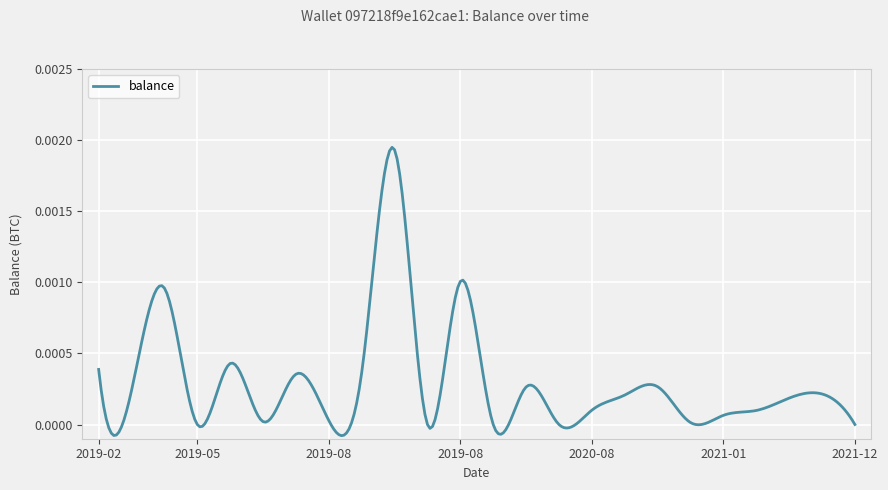

List the labels in order of value, smallest first.

0, 9, 11, 13, 20, 5, 18, 16, 4, 3, 8, 2, 7, 1, 22, 10, 6, 17, 15, 23, 19, 21, 12, 14